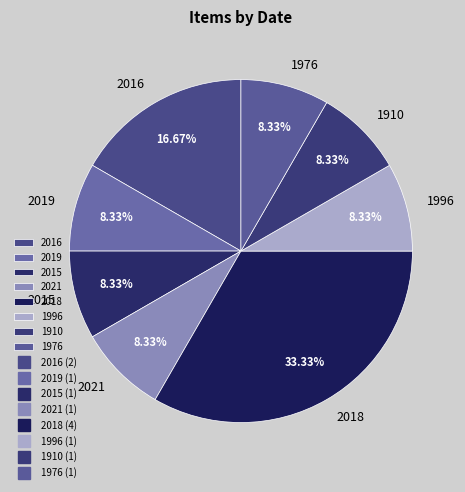

Does any single category account for the majority?

No